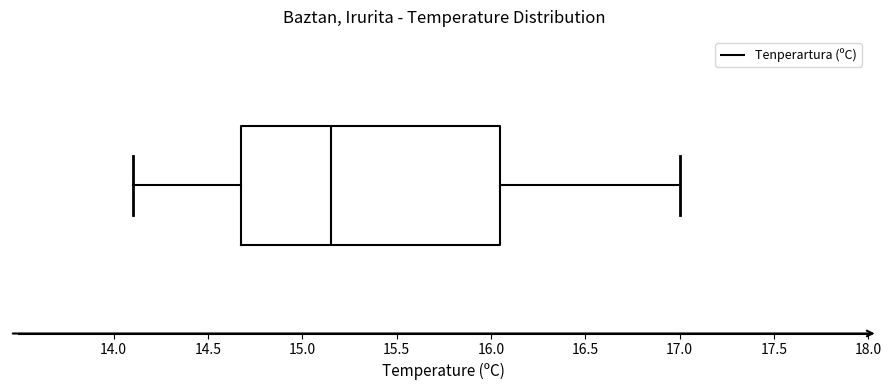

Read this box plot against the x-axis: the position of the median line, the range covered by the box, and the ends of both whiskers. The values are not printed on the chart, so give them approximately, as read against the axis.

median 15.15, box 14.70 to 16.05, whiskers 14.10 to 17.00